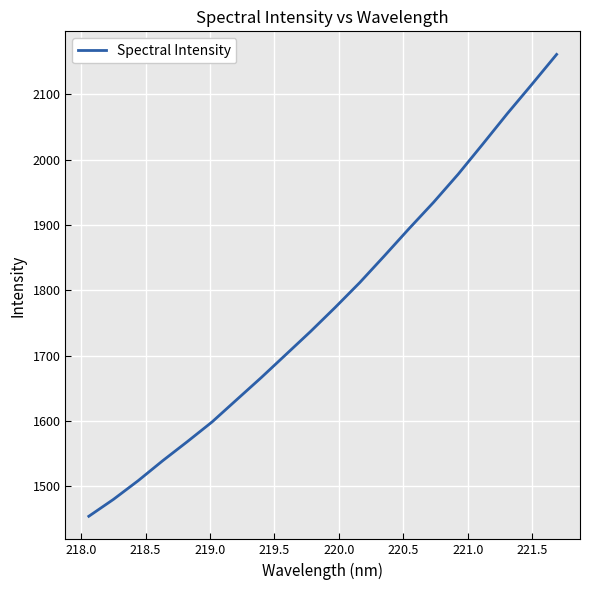

What is the average value?

1775.1